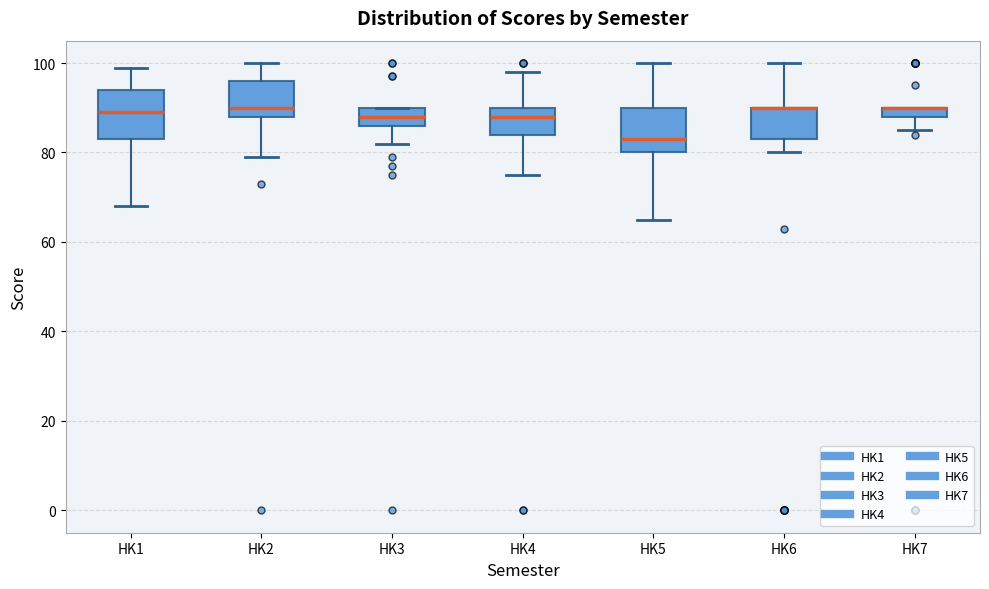

Where does the lower whisker of the box for HK3 end on the y-axis? The values are not printed on the chart, so give them approximately, as read against the axis.

82